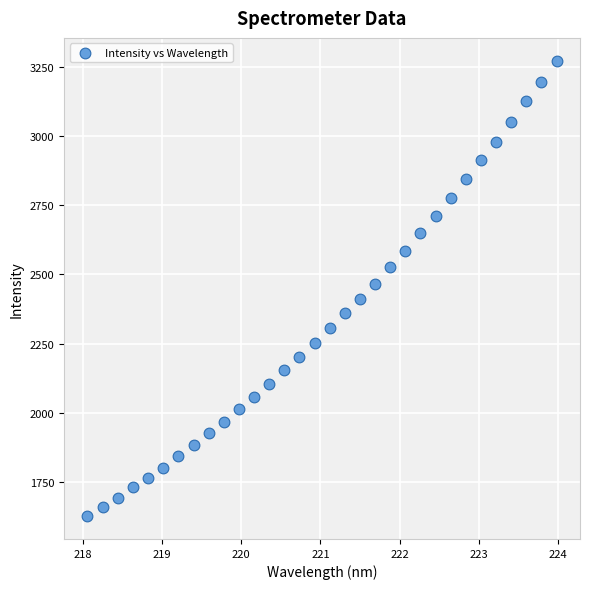

What is the range of Y values (max minus min)?

1650.0